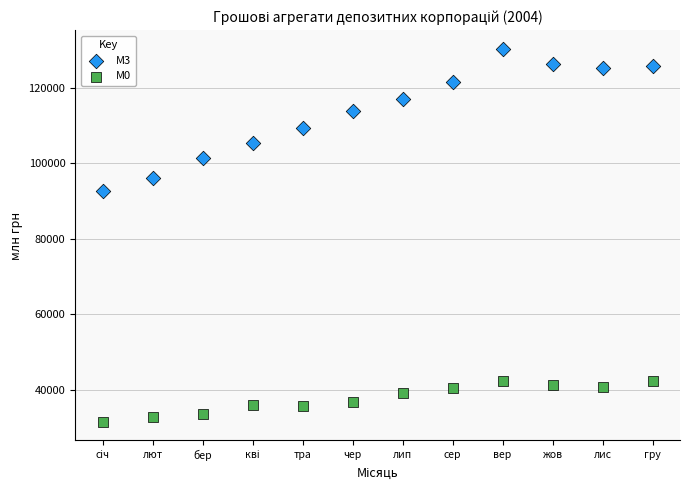

Which series contains the highest Y value?

М3